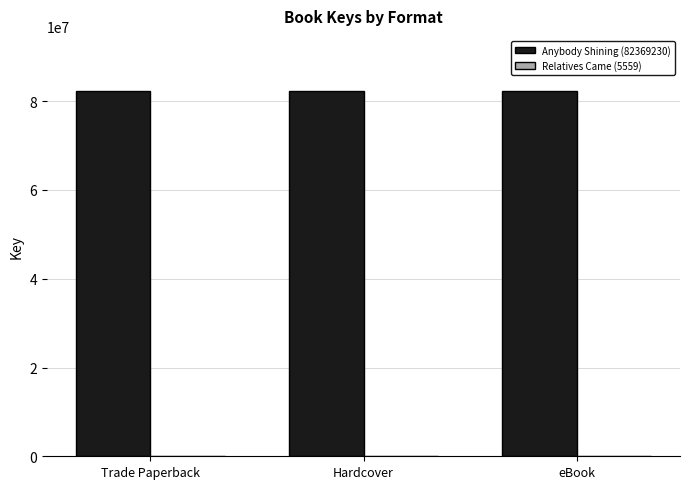

Is it true that Anybody Shining (82369230) equals 82369230 at Trade Paperback?

True